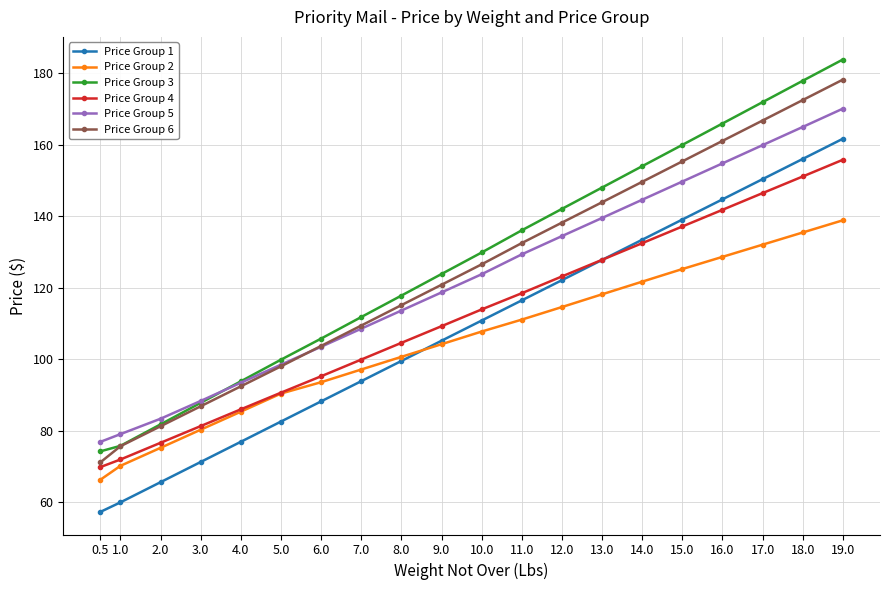

Which series has the largest total across all categories?

Price Group 3